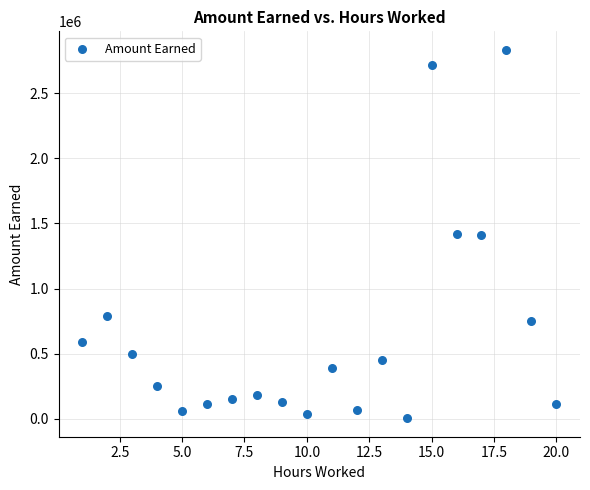

What is the range of X values (max minus min)?

19.0